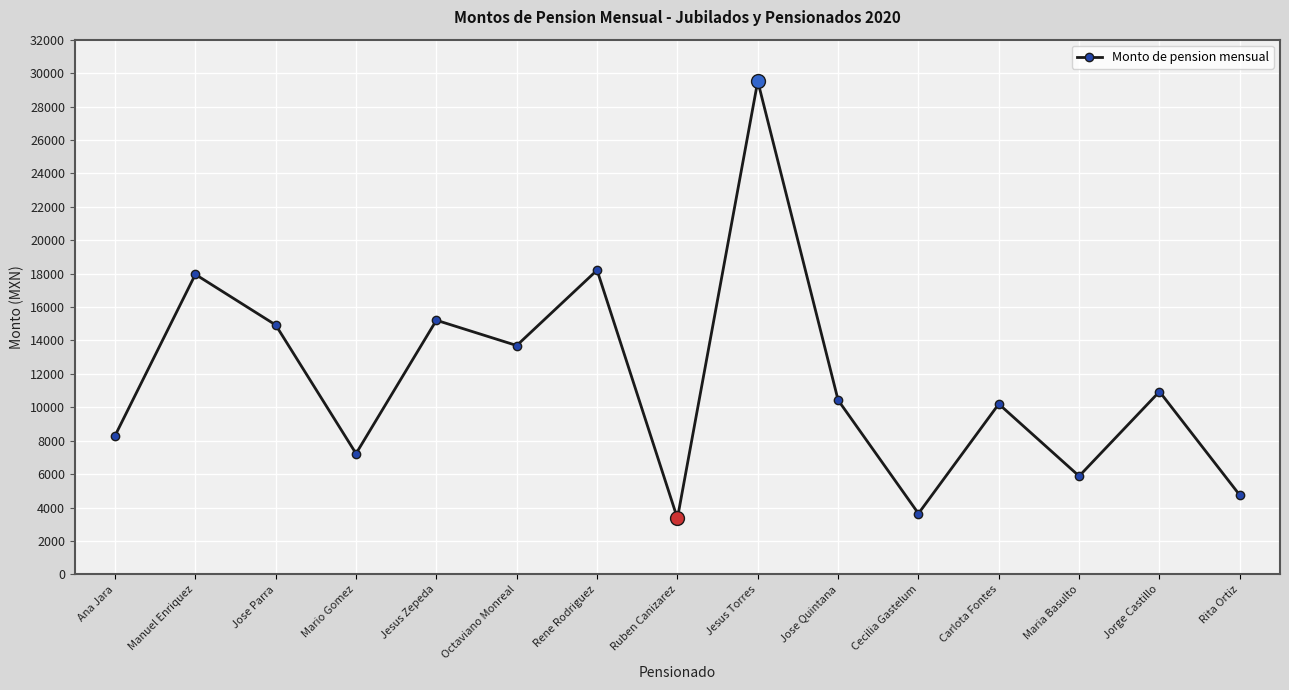

Is it true that the value at Jesus Zepeda is 15210.9?

True